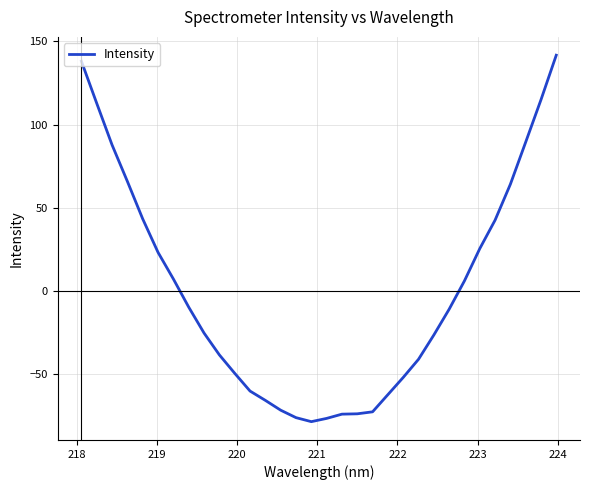

What is the greatest value displayed?

141.6